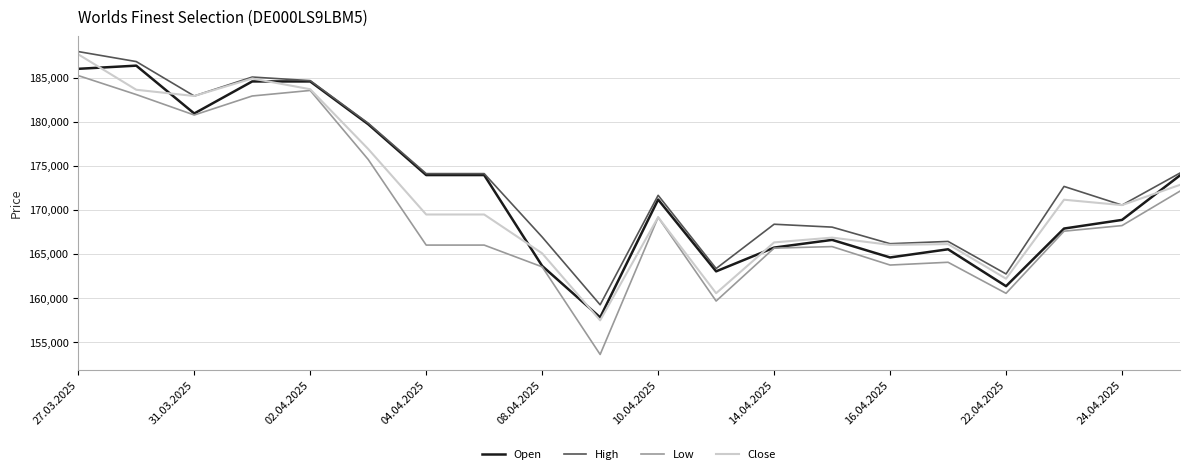

Which series has the widest spread of values?

Low